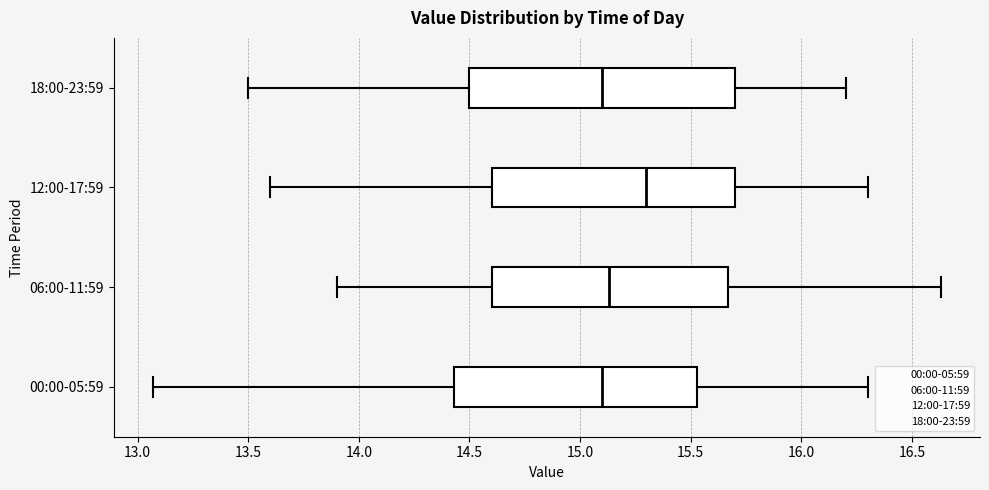

Reading bottom to top, transcribe this box plot: for each box, give where its median line is, the range the box spans, and where its two whiskers end, as read against the x-axis. The values are not printed on the chart, so give them approximately, as read against the axis.

00:00-05:59: median 15.10, box 14.45 to 15.55, whiskers 13.05 to 16.30
06:00-11:59: median 15.15, box 14.60 to 15.65, whiskers 13.90 to 16.65
12:00-17:59: median 15.30, box 14.60 to 15.70, whiskers 13.60 to 16.30
18:00-23:59: median 15.10, box 14.50 to 15.70, whiskers 13.50 to 16.20